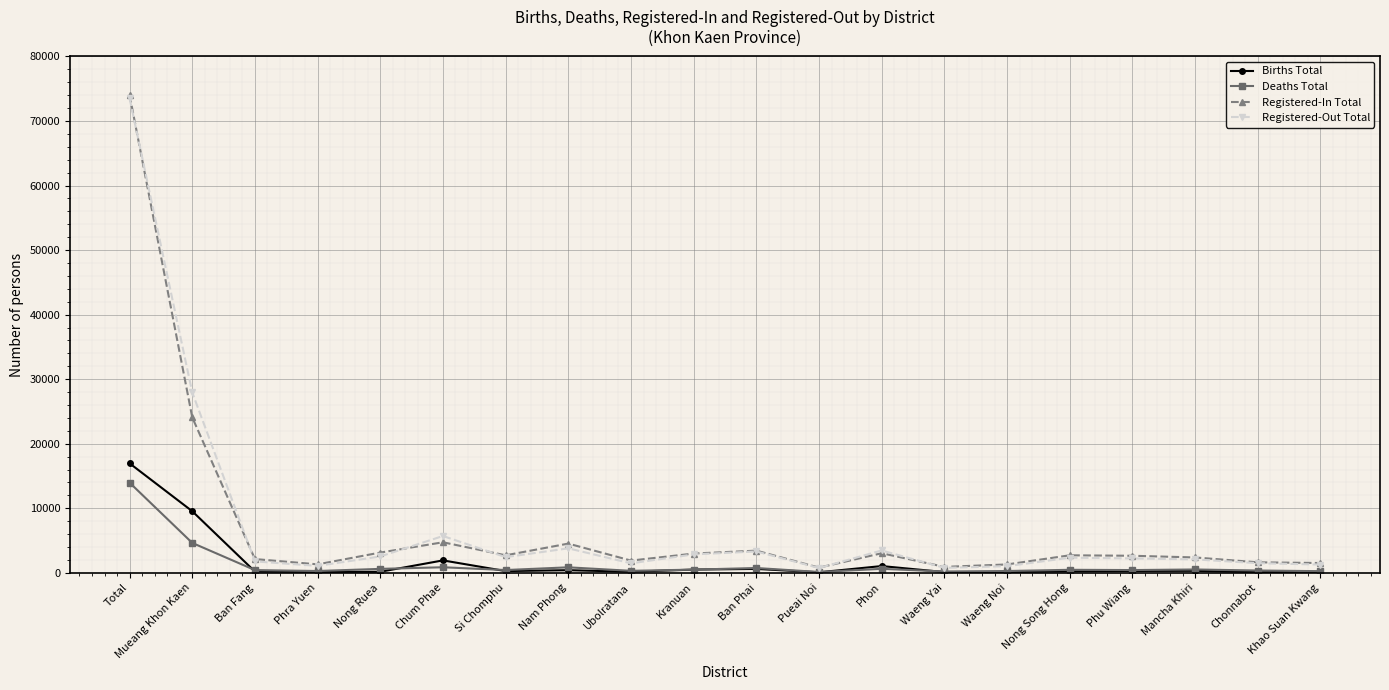

Between Phon and Khao Suan Kwang, which series saw the biggest shift?

Registered-Out Total